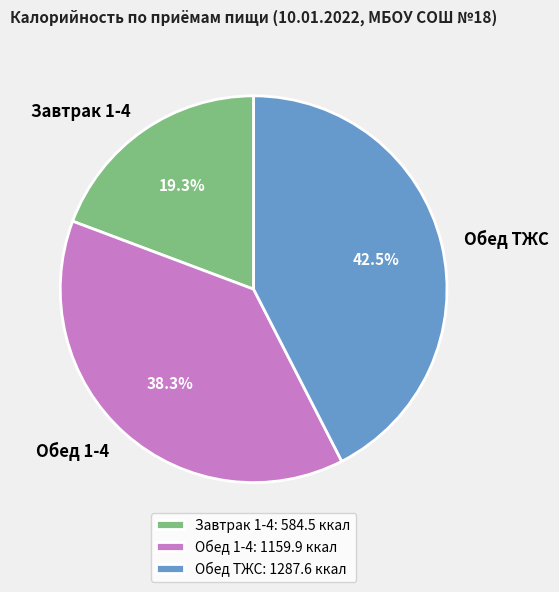

Count the number of slices in the pie.

3